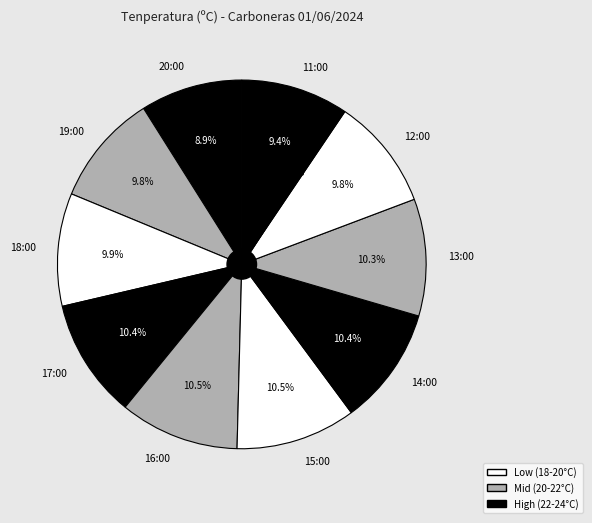

To the nearest percent, what is the combined percentage of 15:00 and 12:00?

20%